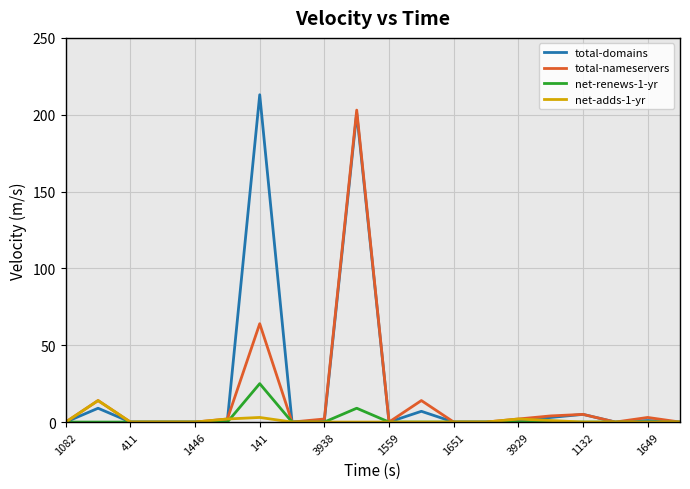

What is the average value of the total-domains series?

22